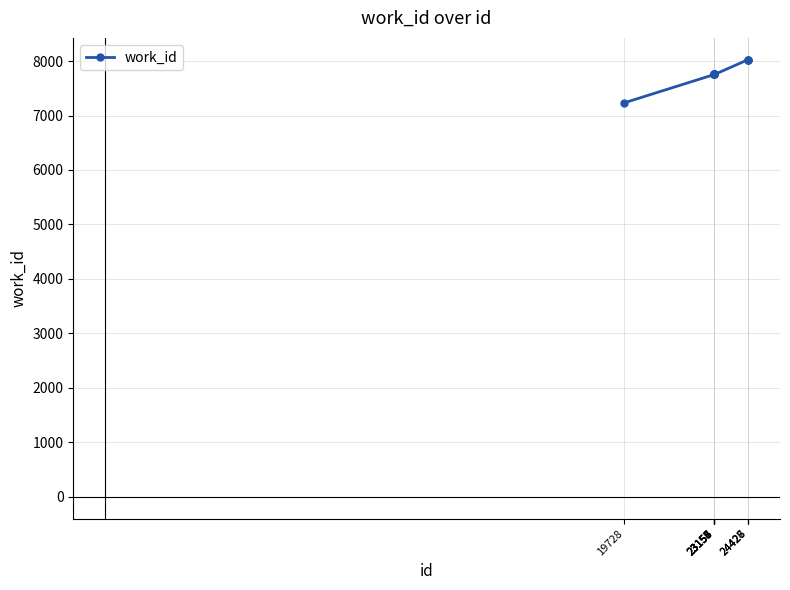

What is the smallest value displayed?

7233